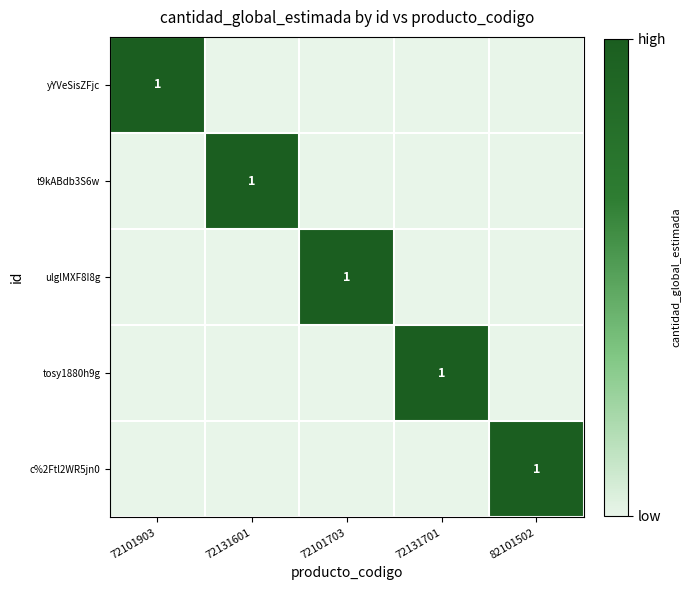

What is the difference between the maximum and minimum values in the tosy1880h9g series?

1